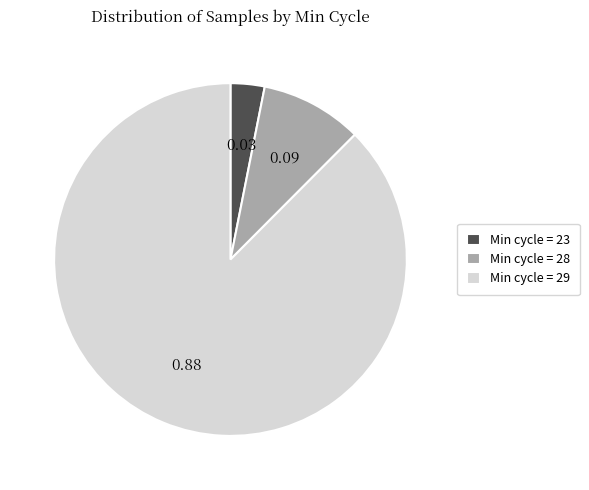

Rank the categories by value from lowest to highest.

Min cycle = 23, Min cycle = 28, Min cycle = 29